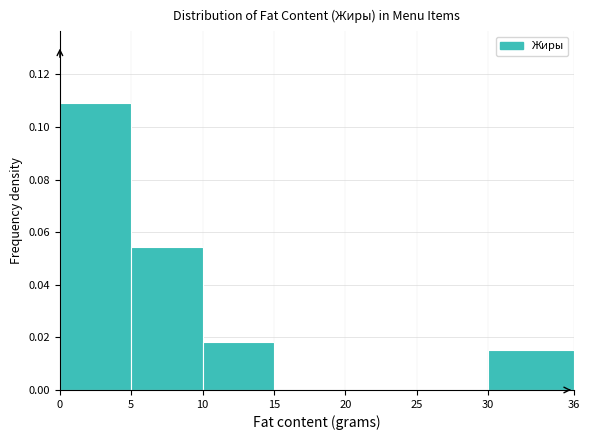

What is the height of the bar covering 30 to 36 on the x-axis? The values are not printed on the chart, so give them approximately, as read against the axis.

0.016